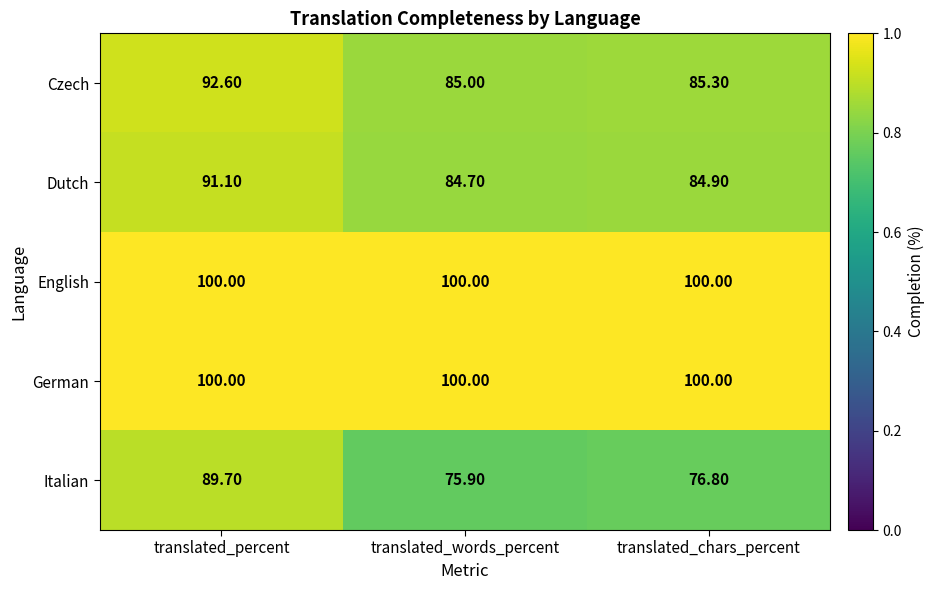

Is the value of Czech at translated_words_percent greater than the value of Italian at translated_percent?

No